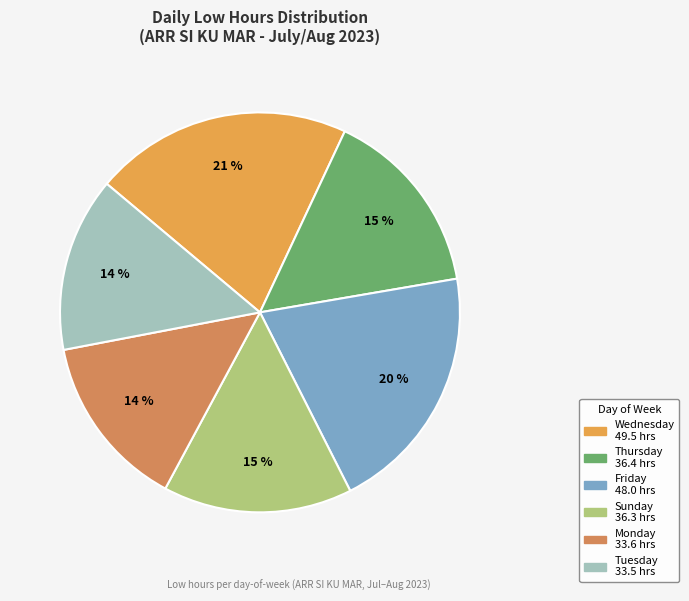

Count the number of slices in the pie.

6